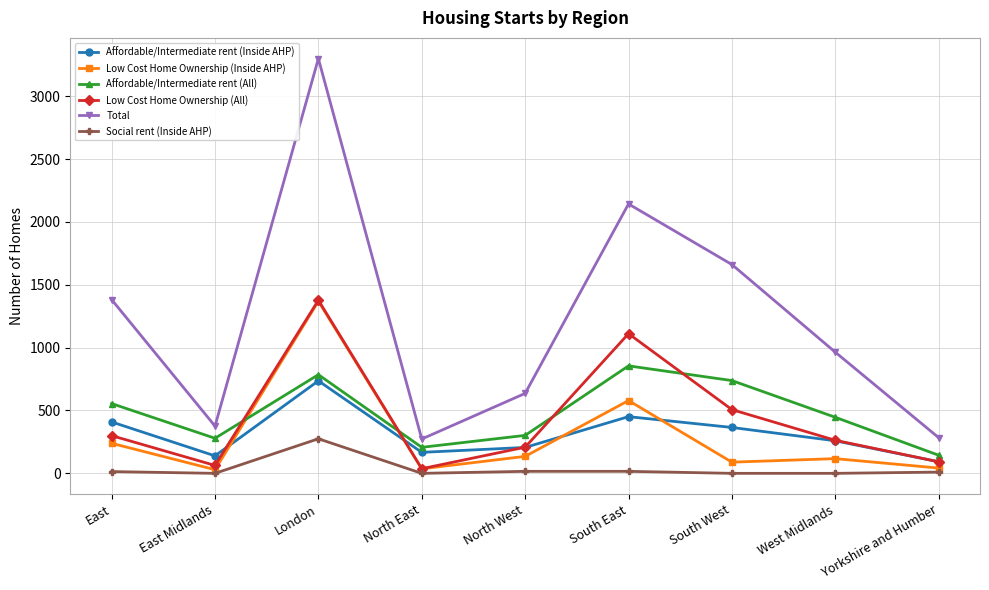

How many series are shown in this chart?

6